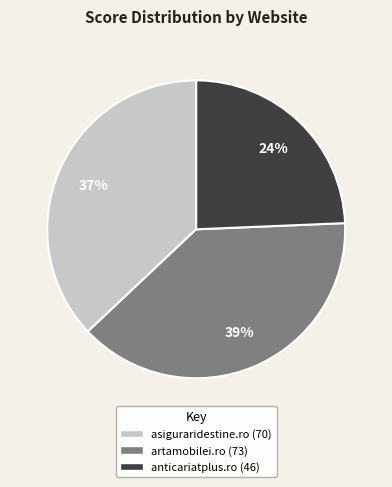

Which has a higher value, artamobilei.ro or asiguraridestine.ro?

artamobilei.ro